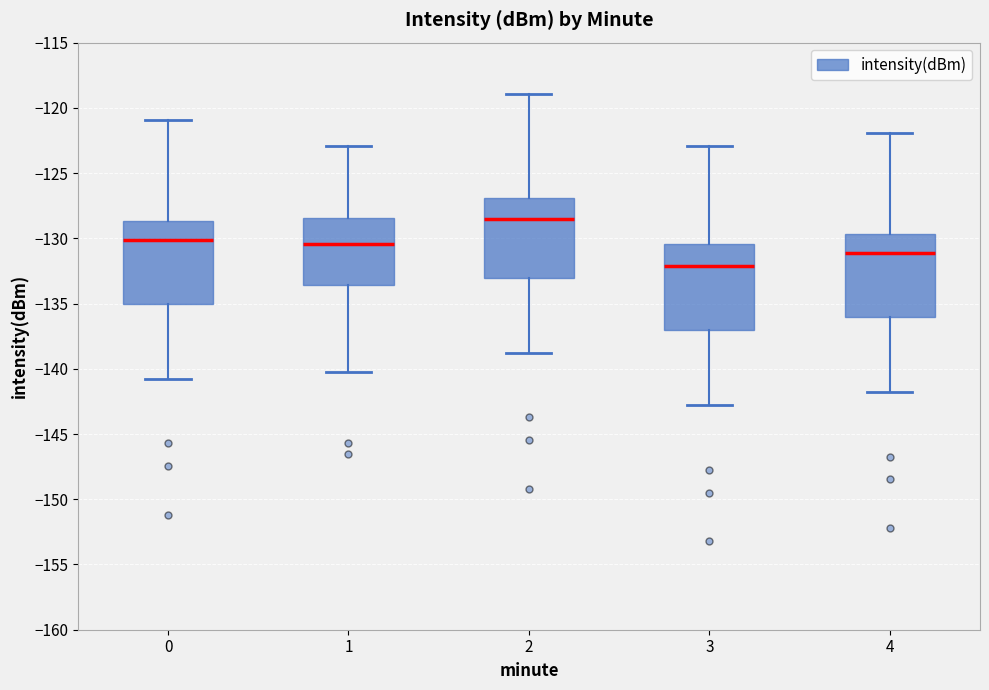

Reading left to right, read every box against the y-axis: the position of its median line, the range the box covers, and the ends of its whiskers. The values are not printed on the chart, so give them approximately, as read against the axis.

0: median -130.0, box -135.0 to -128.5, whiskers -141.0 to -121.0
1: median -130.5, box -133.5 to -128.5, whiskers -140.5 to -123.0
2: median -128.5, box -133.0 to -127.0, whiskers -139.0 to -119.0
3: median -132.0, box -137.0 to -130.5, whiskers -143.0 to -123.0
4: median -131.0, box -136.0 to -129.5, whiskers -142.0 to -122.0